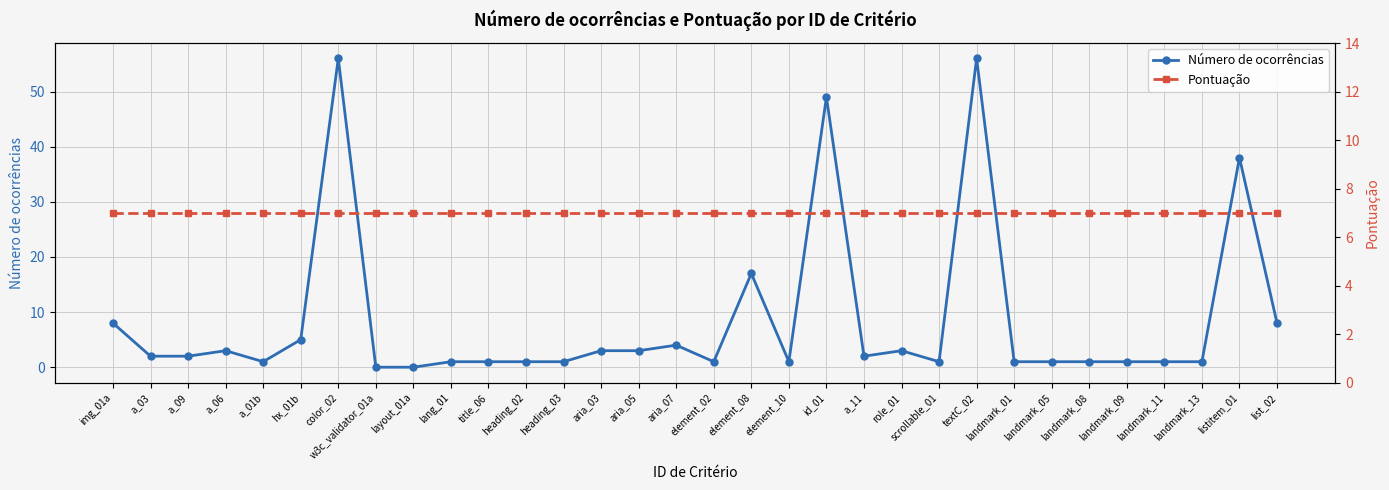

At how many categories does at least one series exceed 54?

2